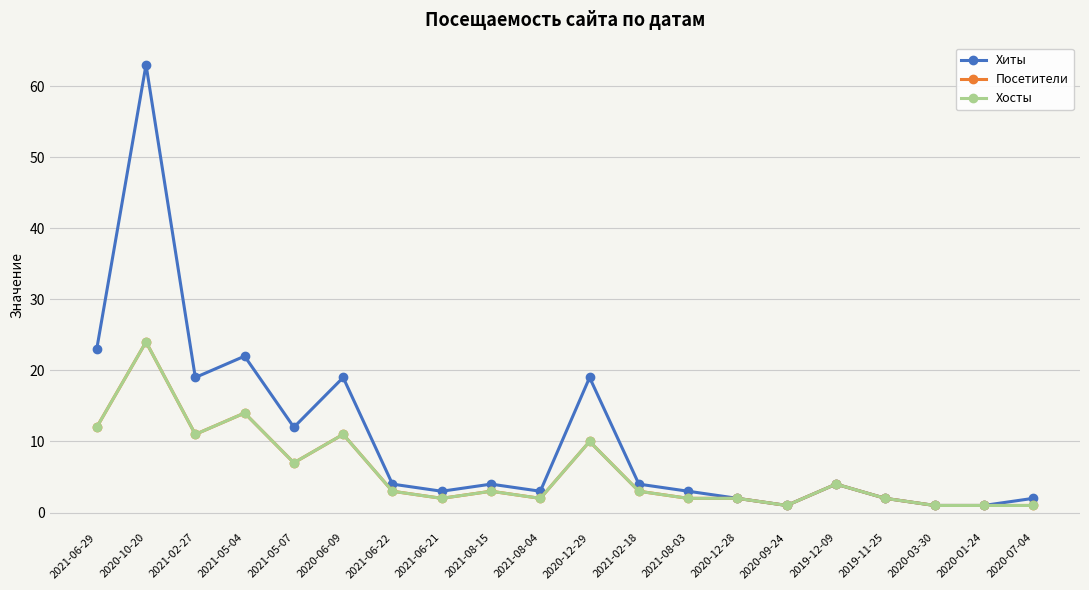

Does the chart have visible grid lines?

Yes